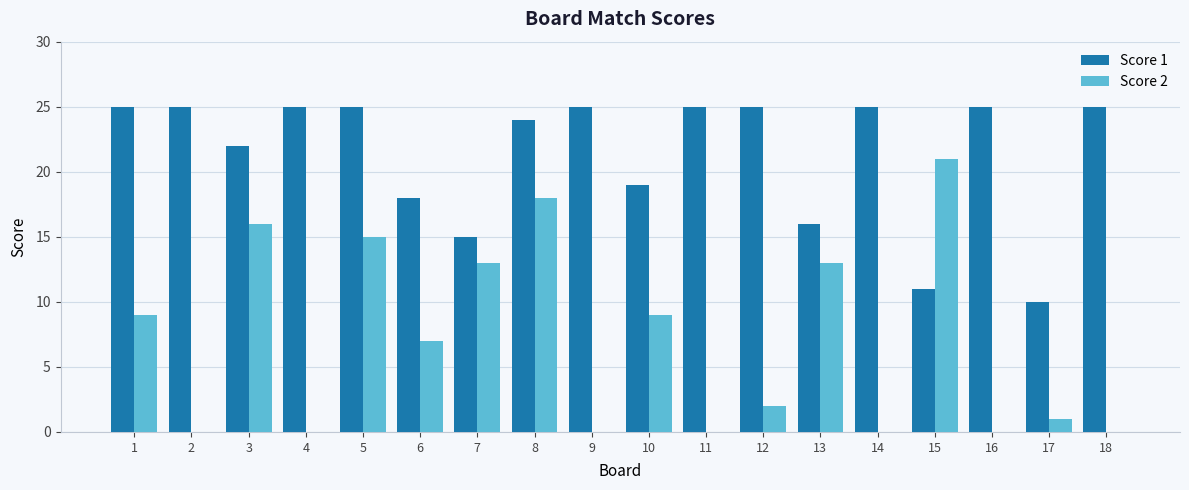

What are all the series names shown in the legend?

Score 1, Score 2